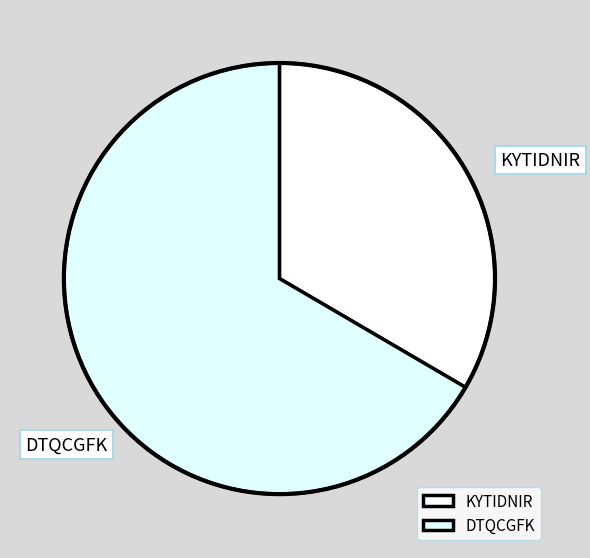

Is the sum of KYTIDNIR and DTQCGFK greater than half?

Yes